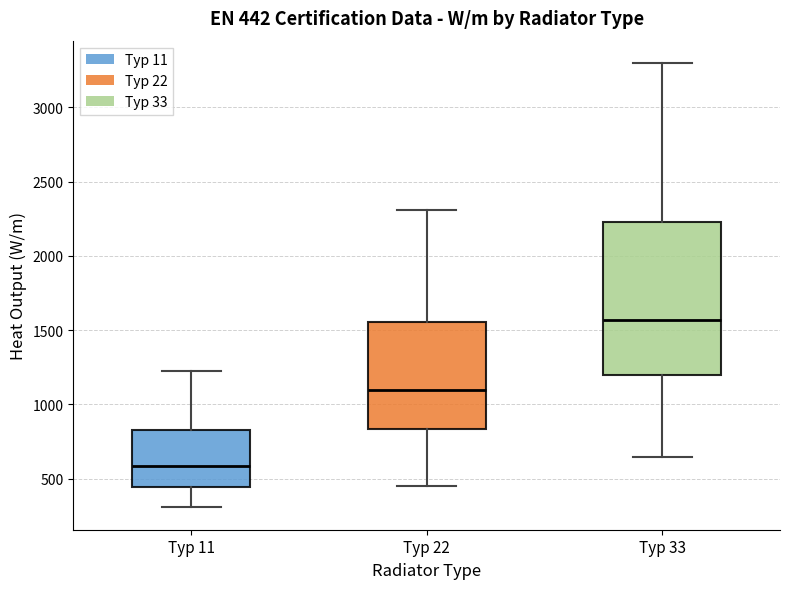

Which box's median line is the lowest?

Typ 11